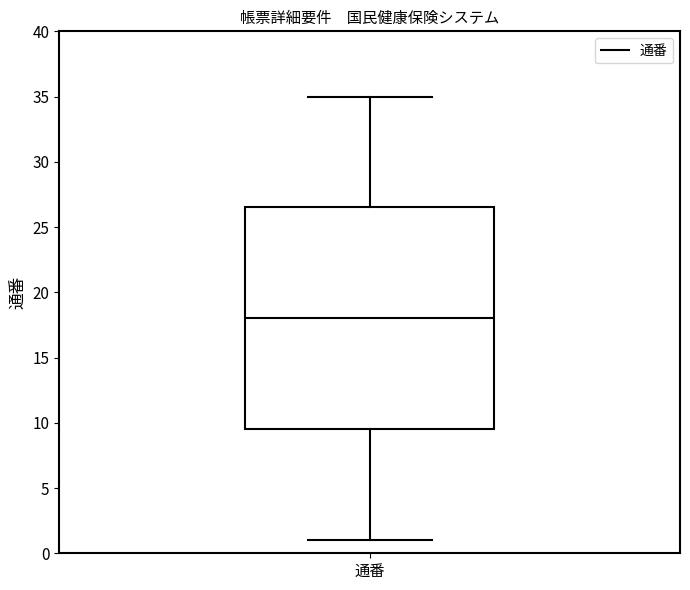

Read this box plot against the y-axis: the position of the median line, the range covered by the box, and the ends of both whiskers. The values are not printed on the chart, so give them approximately, as read against the axis.

median 18.0, box 9.5 to 26.5, whiskers 1.0 to 35.0